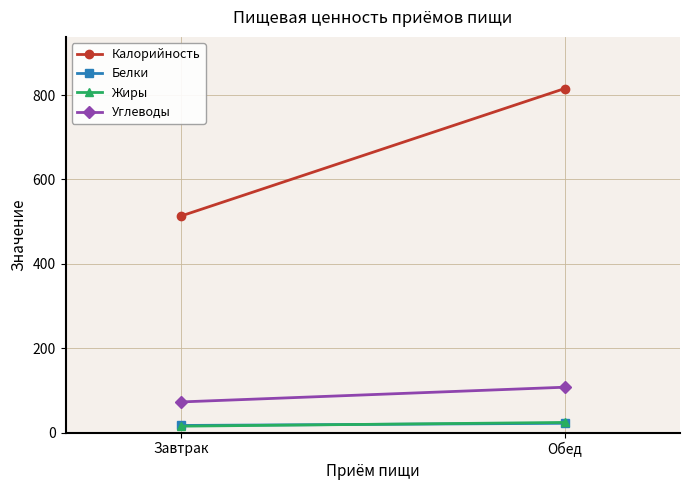

What is the minimum value for Калорийность?

513.2